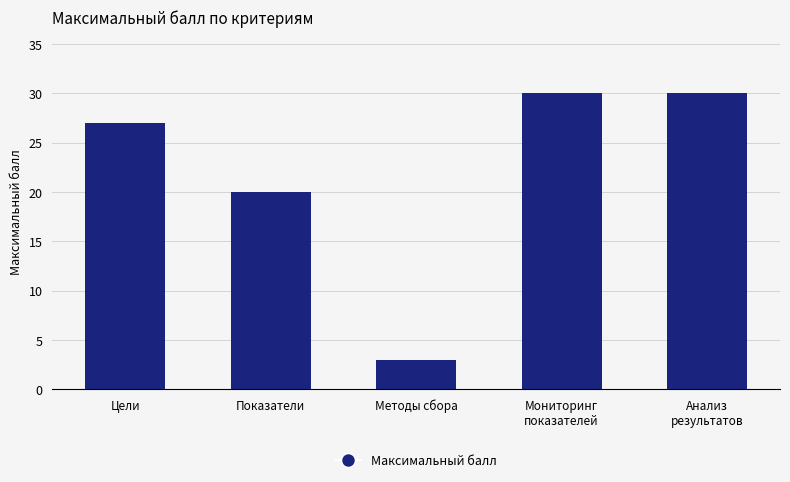

What is the label of the 1st bar from the left?

Цели